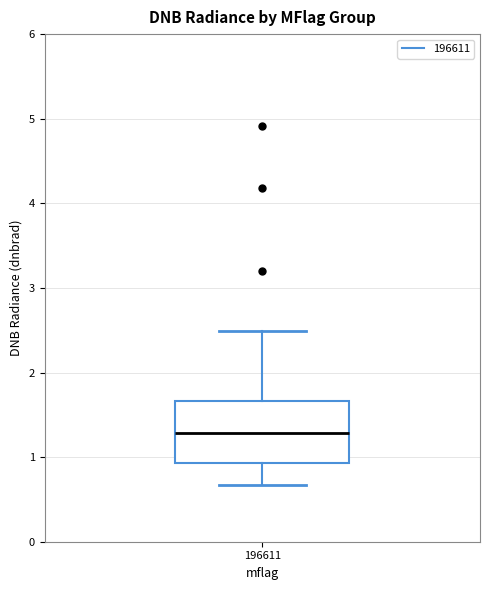

Transcribe this box plot: give where the median line is, the range the box spans, and where the two whiskers end, as read against the y-axis. The values are not printed on the chart, so give them approximately, as read against the axis.

median 1.3, box 0.9 to 1.7, whiskers 0.7 to 2.5